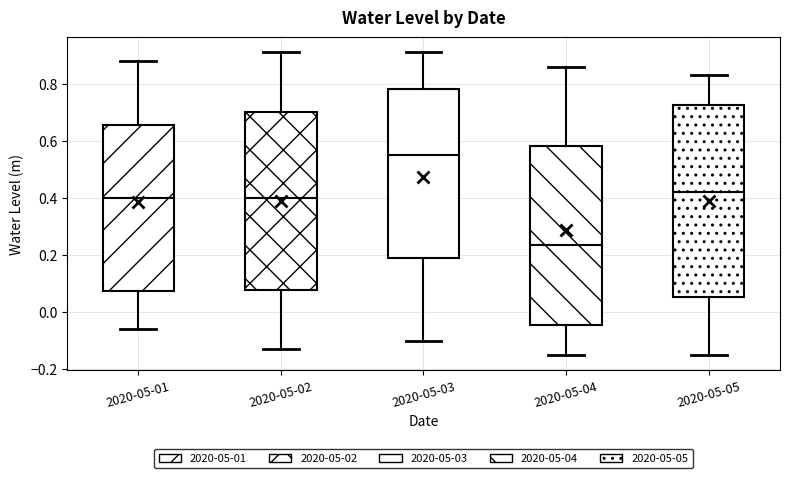

Where does the upper whisker of the box for 2020-05-05 end on the y-axis? The values are not printed on the chart, so give them approximately, as read against the axis.

0.84